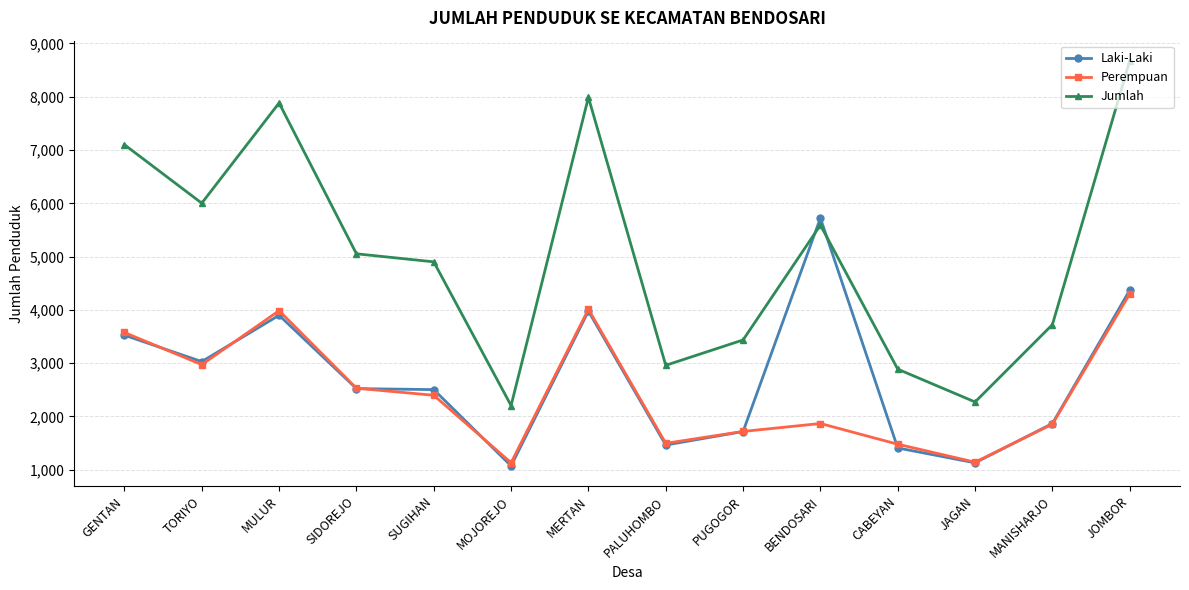

What is the minimum value for Jumlah?

2205